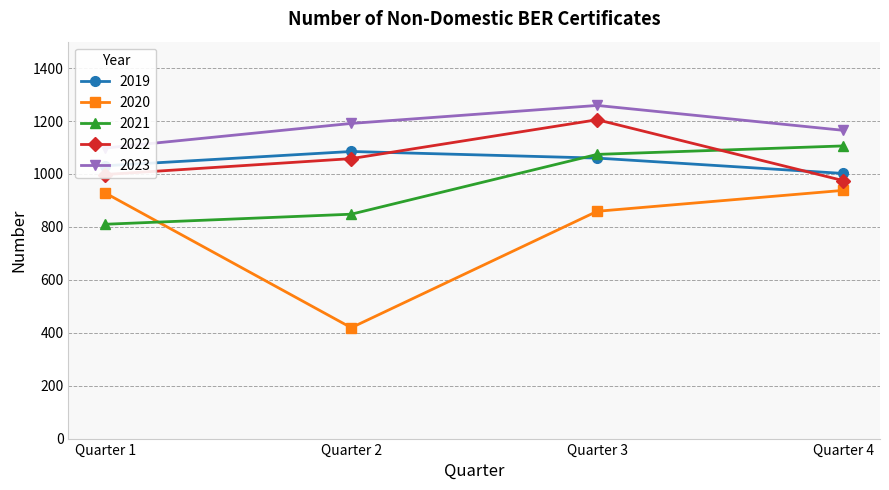

What is the approximate value of 2023 at Quarter 2?

1191